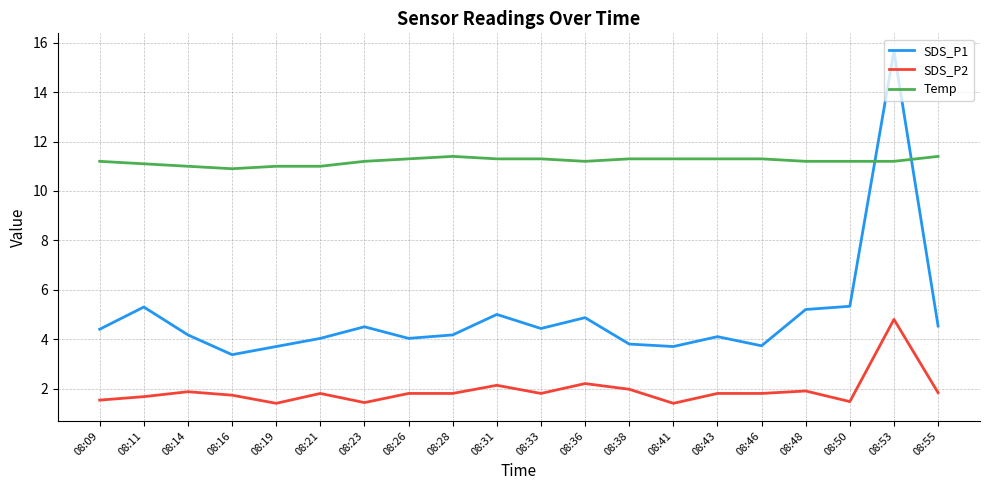

The Temp series shows 4.8 at 08:50. True or false?

False